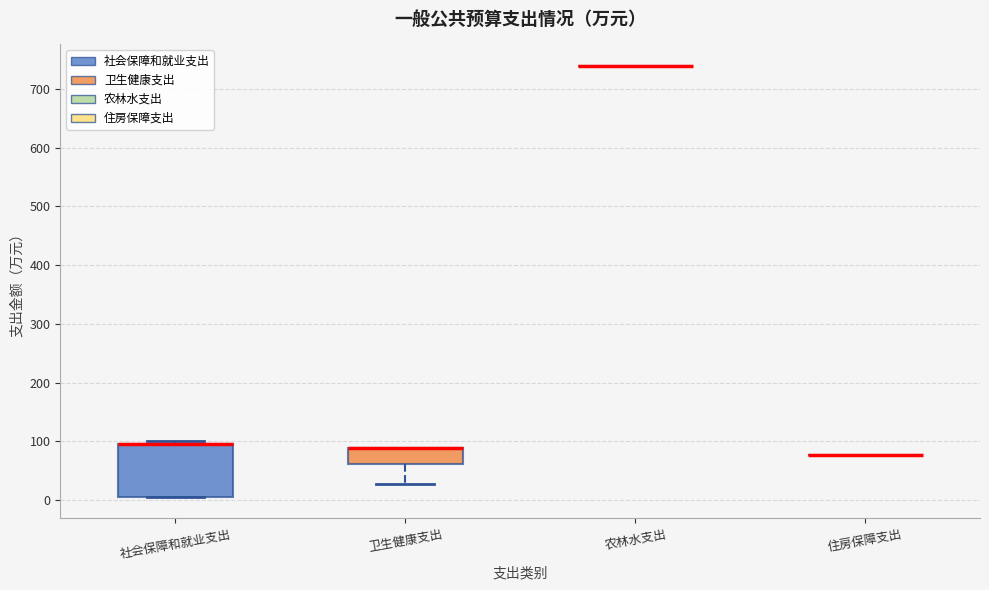

Where does the lower whisker of the box for 卫生健康支出 end on the y-axis? The values are not printed on the chart, so give them approximately, as read against the axis.

30